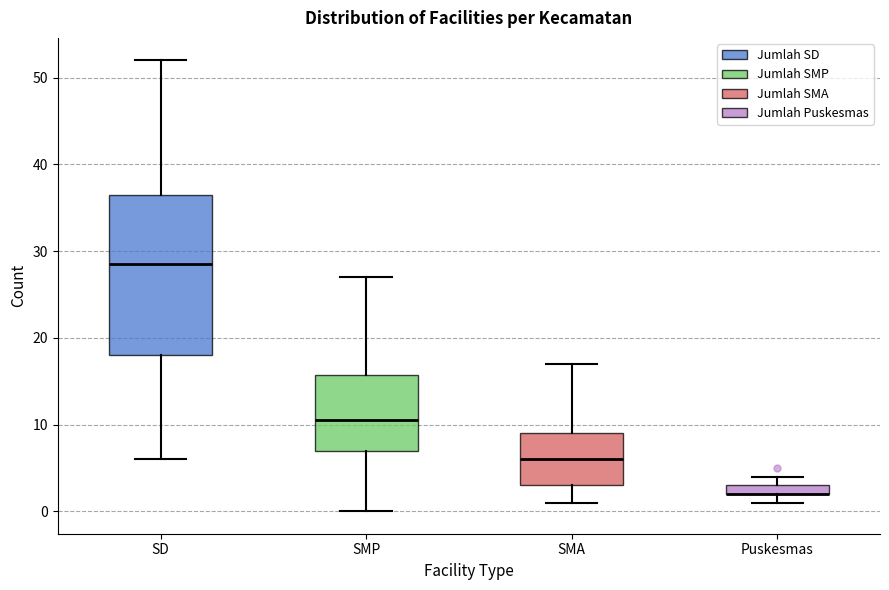

Where is the upper edge of the box for SMA on the y-axis? The values are not printed on the chart, so give them approximately, as read against the axis.

9